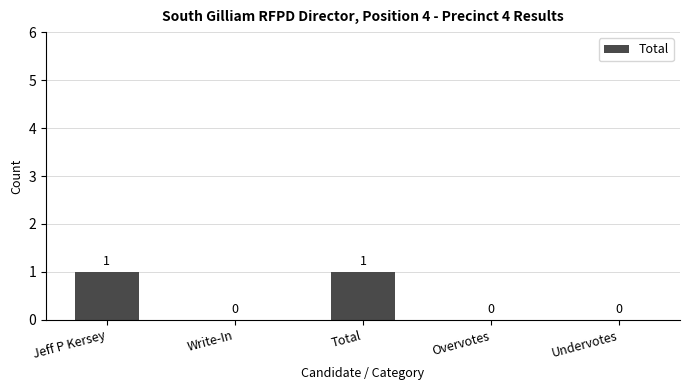

Which has a higher value, Write-In or Total?

Total